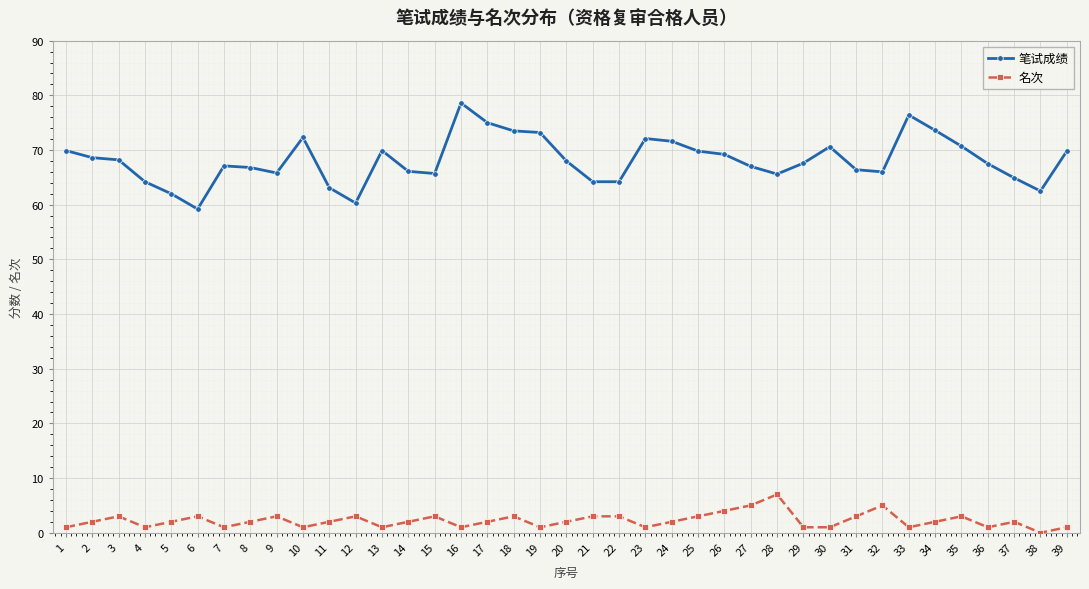

The 笔试成绩 series shows 67.6 at 29. True or false?

True